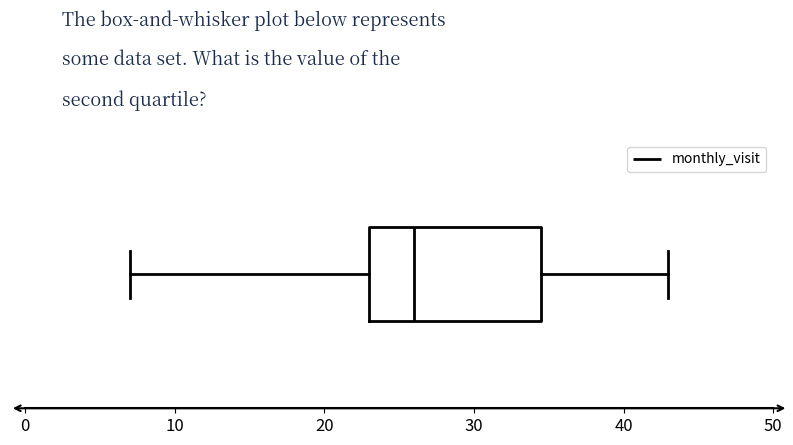

Transcribe this box plot: give where the median line is, the range the box spans, and where the two whiskers end, as read against the x-axis. The values are not printed on the chart, so give them approximately, as read against the axis.

median 26, box 23 to 35, whiskers 7 to 43